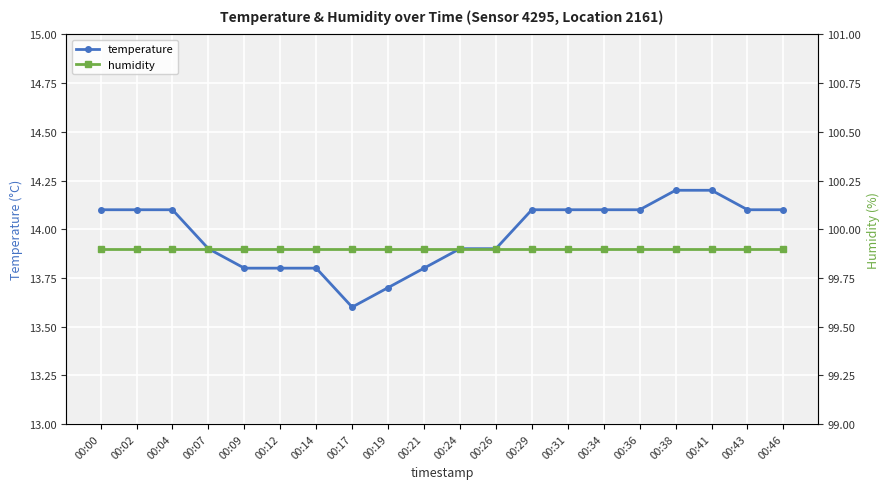

True or false: humidity and temperature cross at least once.

False